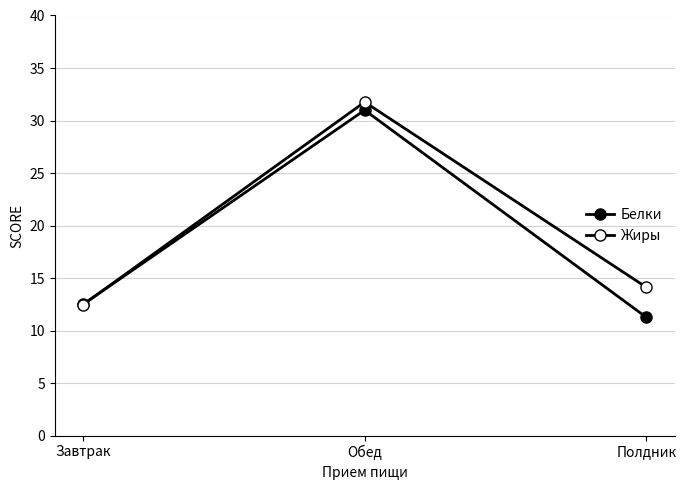

Is this an area chart (filled region under the line)?

No